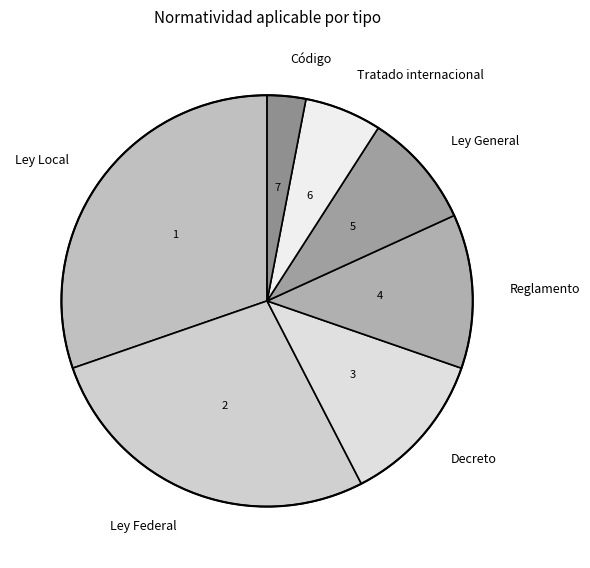

How many segments does this pie chart have?

7